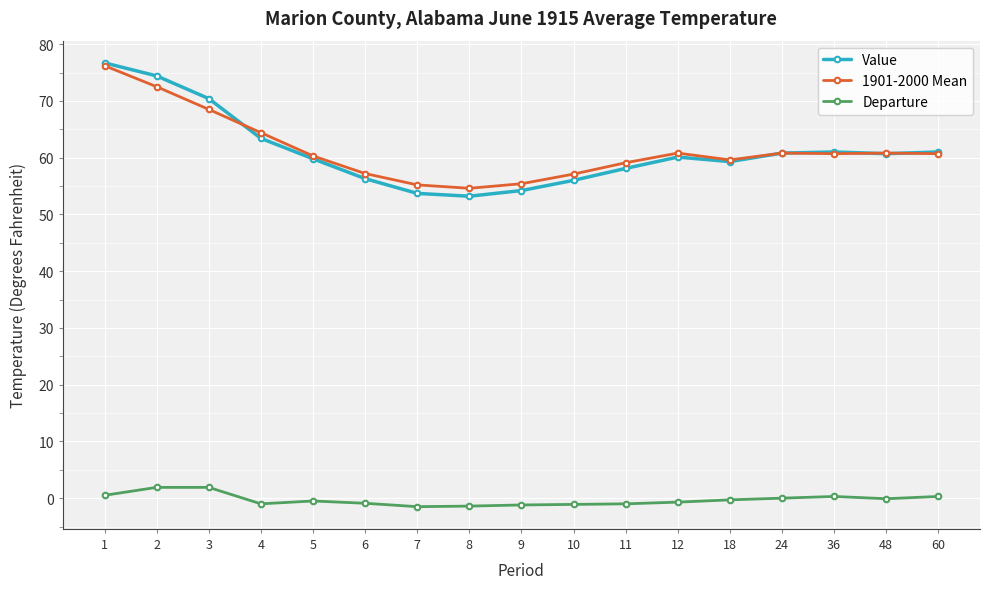

Which series changed the most between 1 and 60?

Value